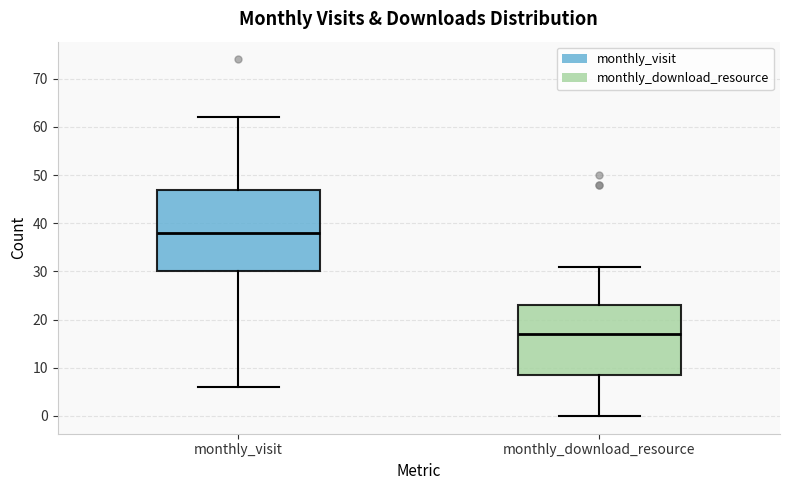

Where is the upper edge of the box for monthly_download_resource on the y-axis? The values are not printed on the chart, so give them approximately, as read against the axis.

23